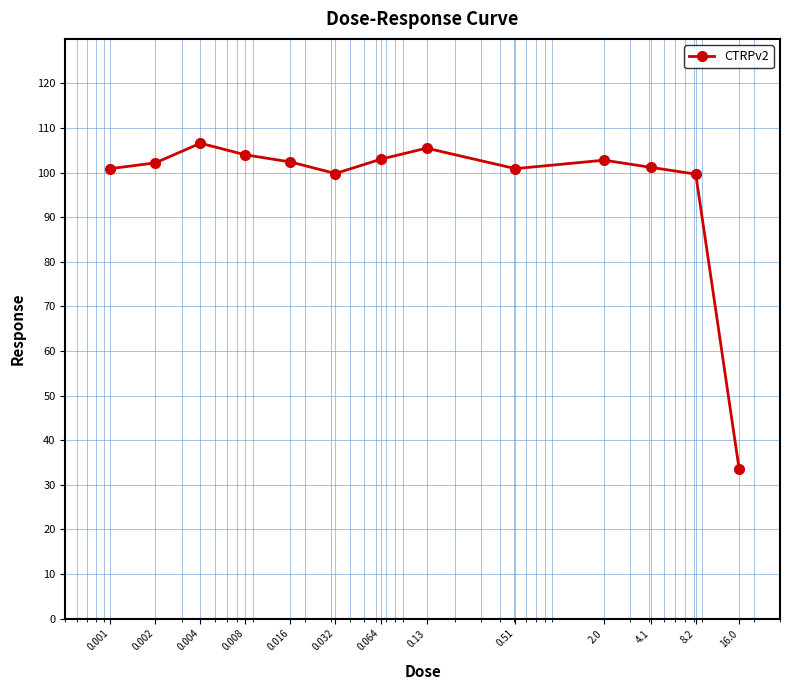

What is the value of the 4th point from the left?

104.0